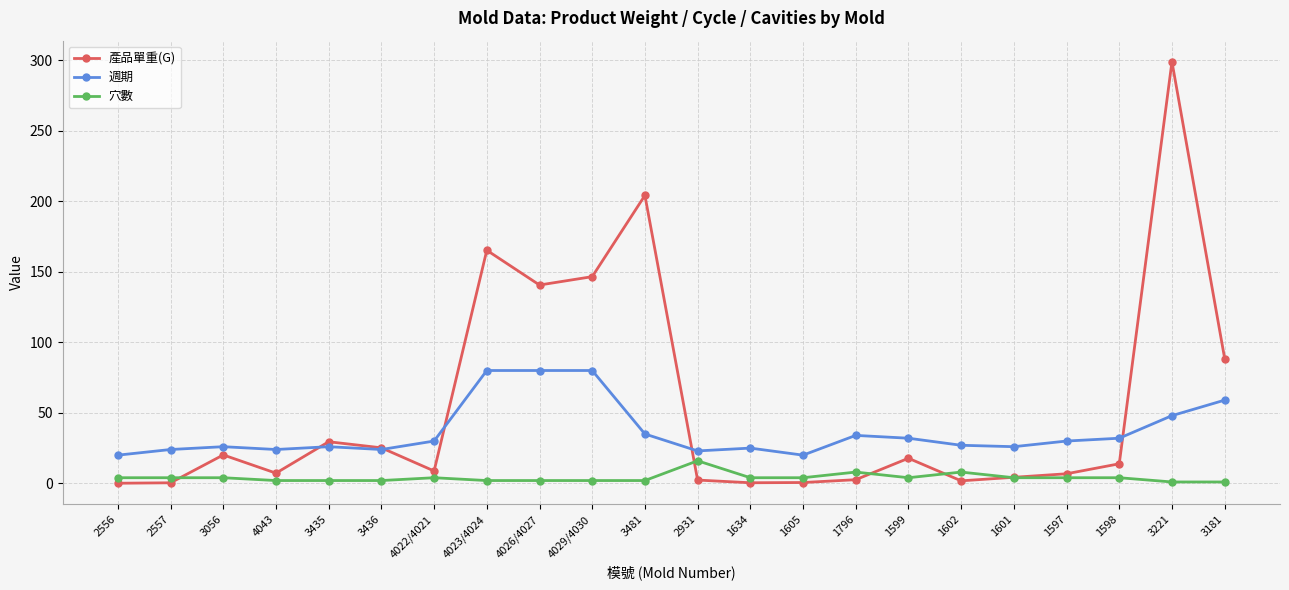

Is it true that 產品單重(G) equals 88.5 at 3181?

True